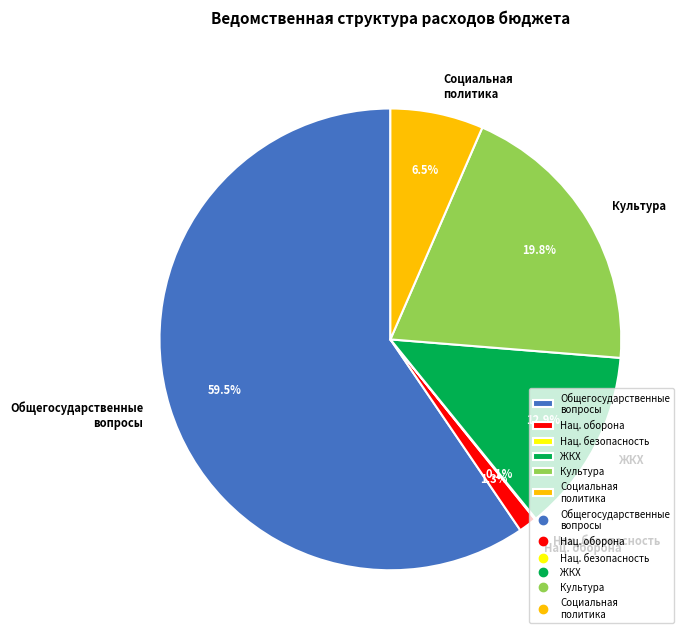

Is Нац. оборона the majority of the pie?

No